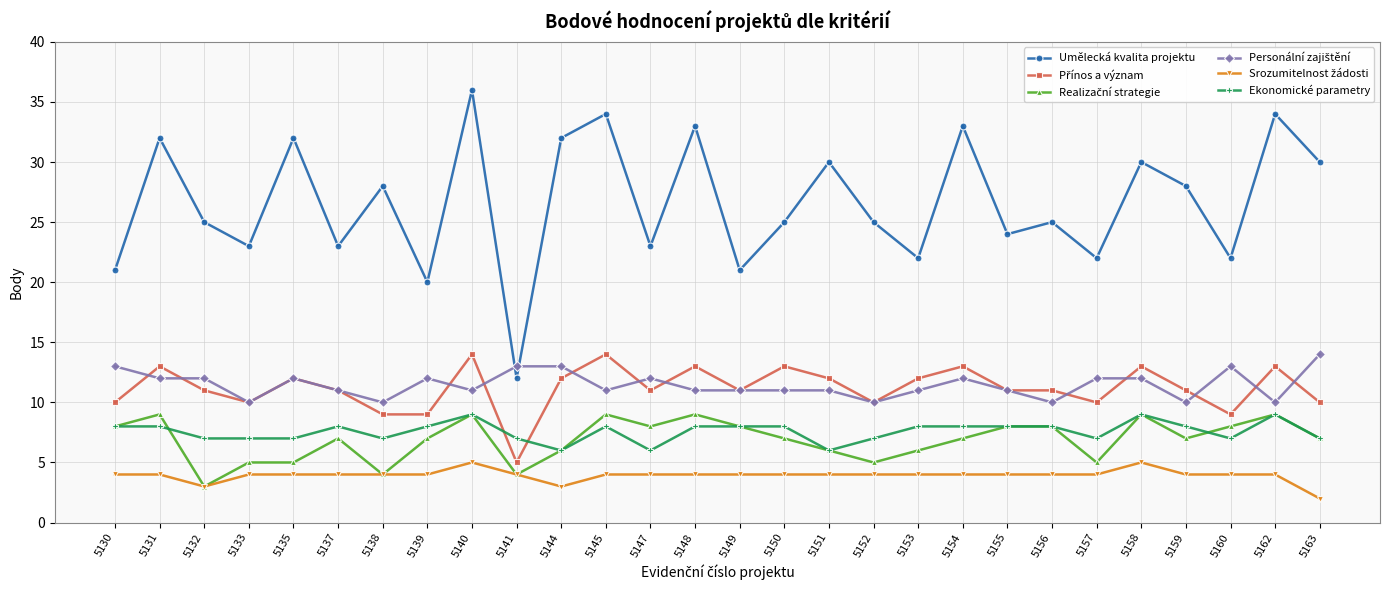

How many lines are shown in the chart?

6